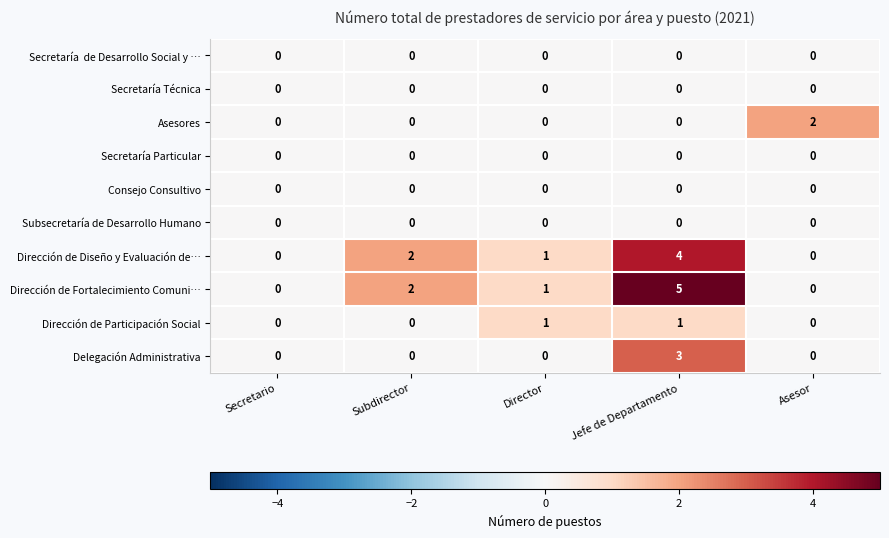

Between Secretario and Asesor, which series saw the biggest shift?

Asesores